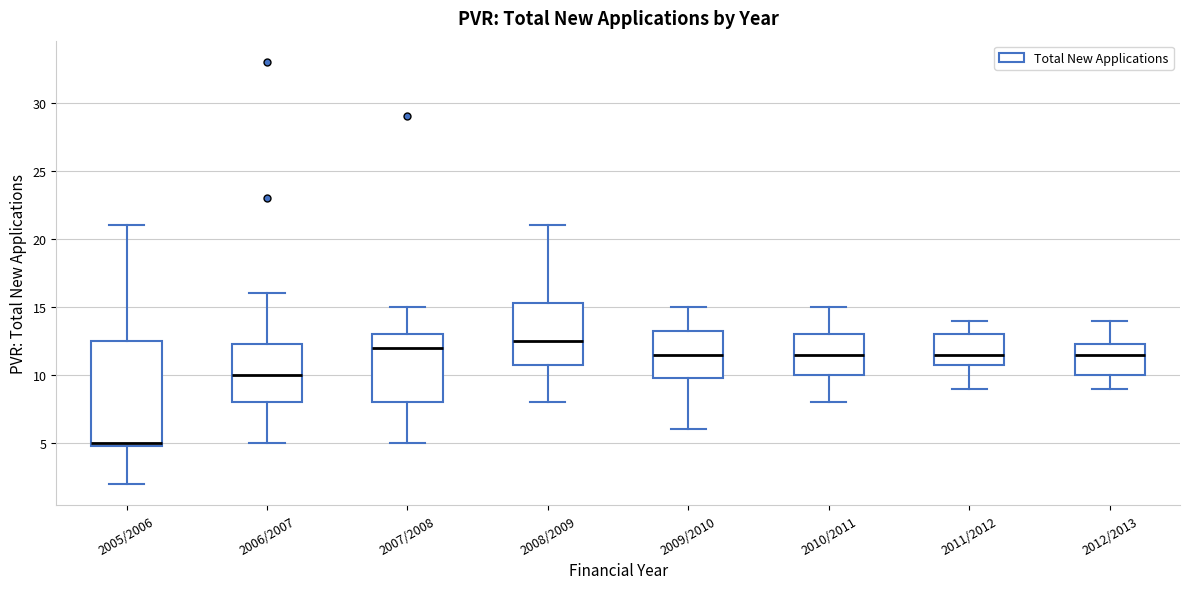

Reading left to right, read every box against the y-axis: the position of its median line, the range the box covers, and the ends of its whiskers. The values are not printed on the chart, so give them approximately, as read against the axis.

2005/2006: median 5.0 (just above the box's lower edge), box 5.0 to 12.5, whiskers 2.0 to 21.0
2006/2007: median 10.0, box 8.0 to 12.5, whiskers 5.0 to 16.0
2007/2008: median 12.0, box 8.0 to 13.0, whiskers 5.0 to 15.0
2008/2009: median 12.5, box 11.0 to 15.5, whiskers 8.0 to 21.0
2009/2010: median 11.5, box 10.0 to 13.5, whiskers 6.0 to 15.0
2010/2011: median 11.5, box 10.0 to 13.0, whiskers 8.0 to 15.0
2011/2012: median 11.5, box 11.0 to 13.0, whiskers 9.0 to 14.0
2012/2013: median 11.5, box 10.0 to 12.5, whiskers 9.0 to 14.0